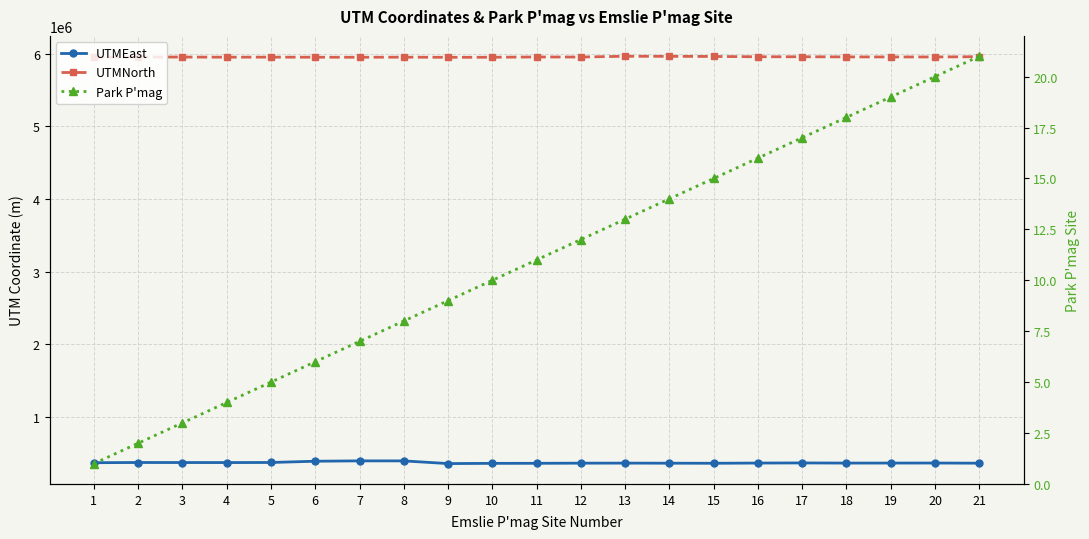

What value does the UTMEast series have at 13?

366022